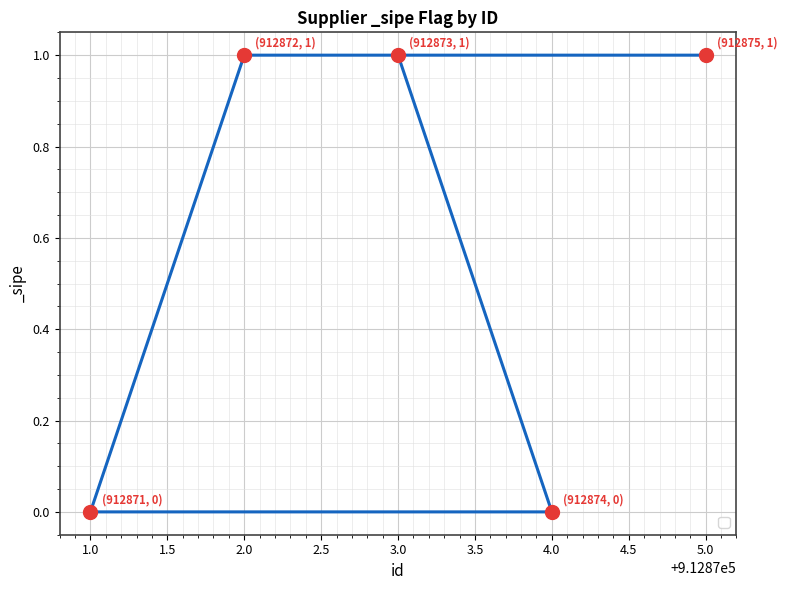

Between 4.0 and 5.0, which is larger?

5.0